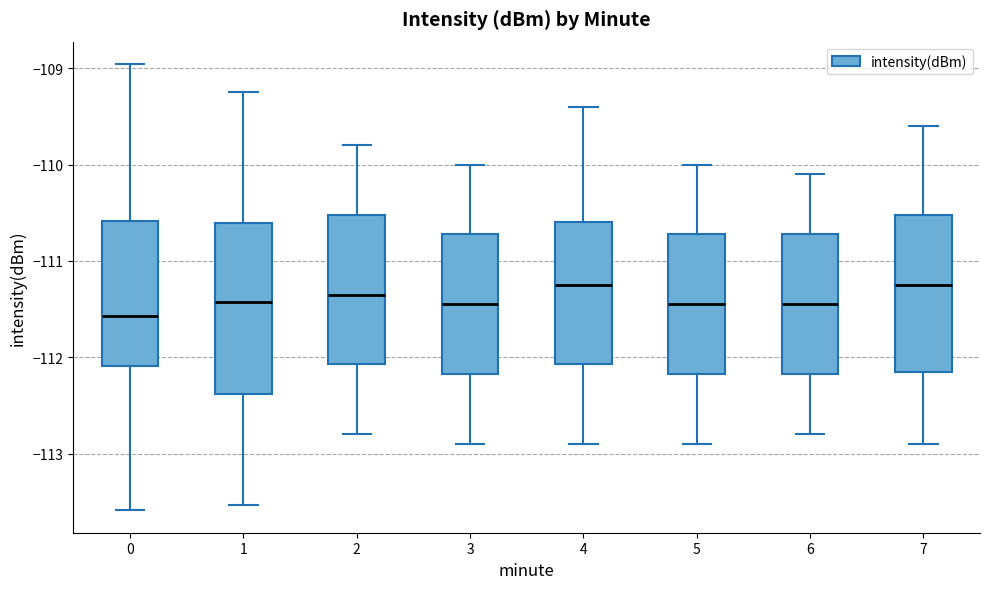

Which box's median line is the lowest?

0